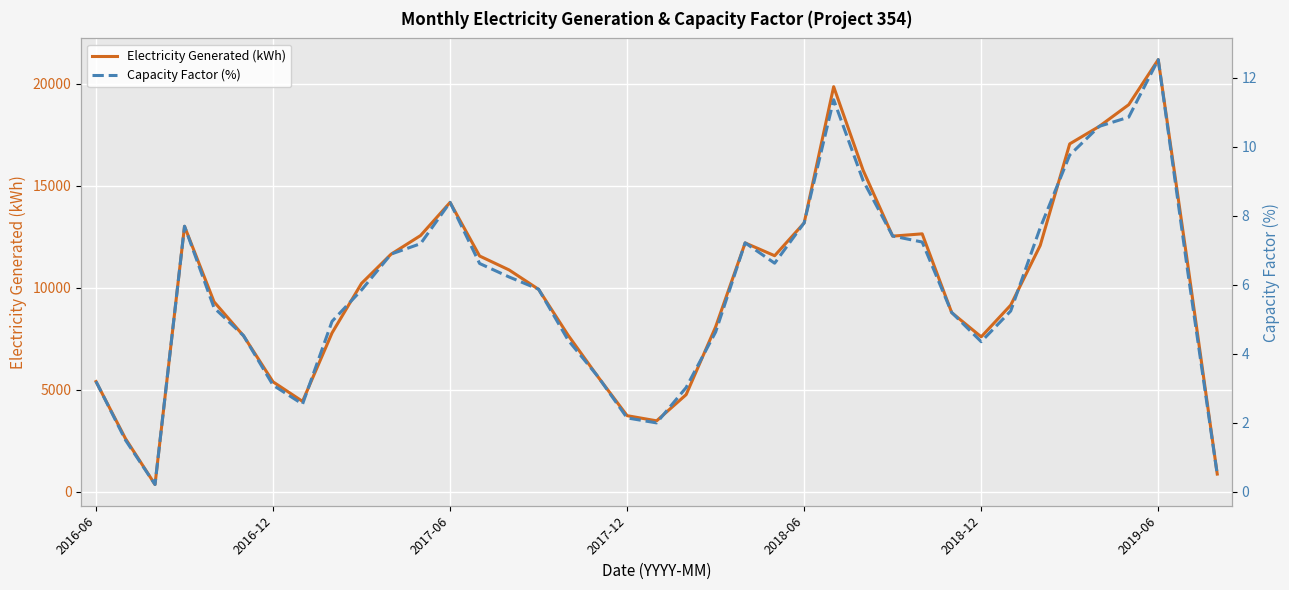

What are all the series names shown in the legend?

Electricity Generated (kWh), Capacity Factor (%)